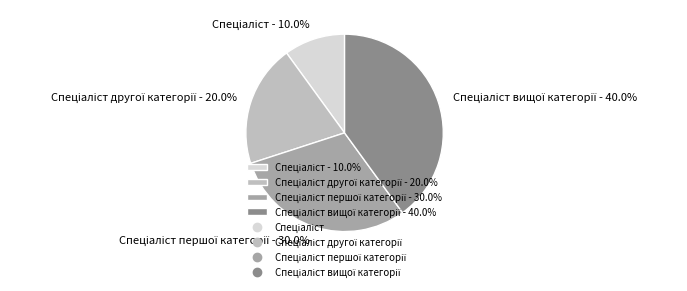

Does any single category account for the majority?

No